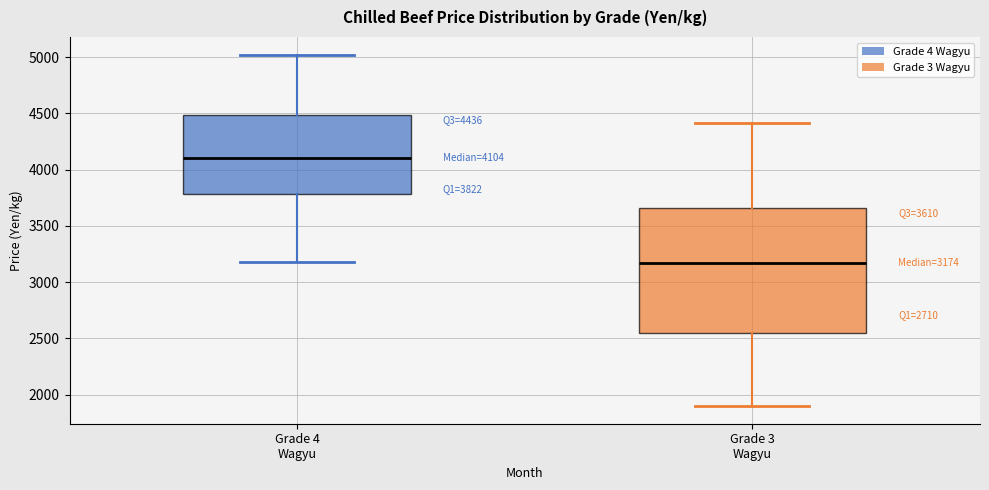

Comparing the boxes themselves (not the whiskers), which one is the tallest?

Grade 3 Wagyu